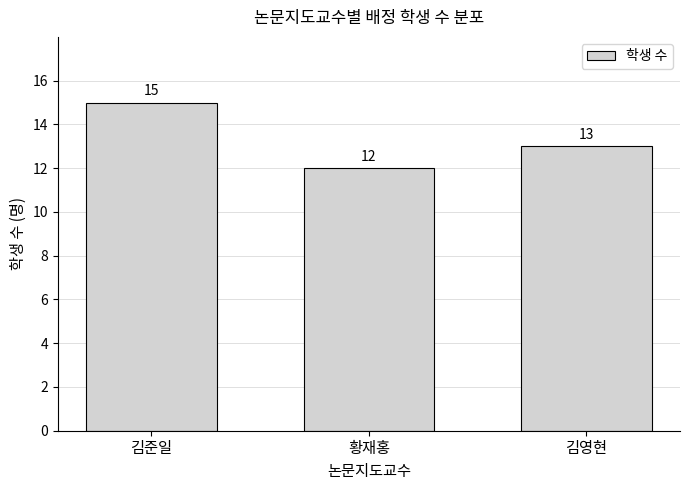

Reading left to right, extract all data points from this chart.

김준일=15	황재홍=12	김영현=13